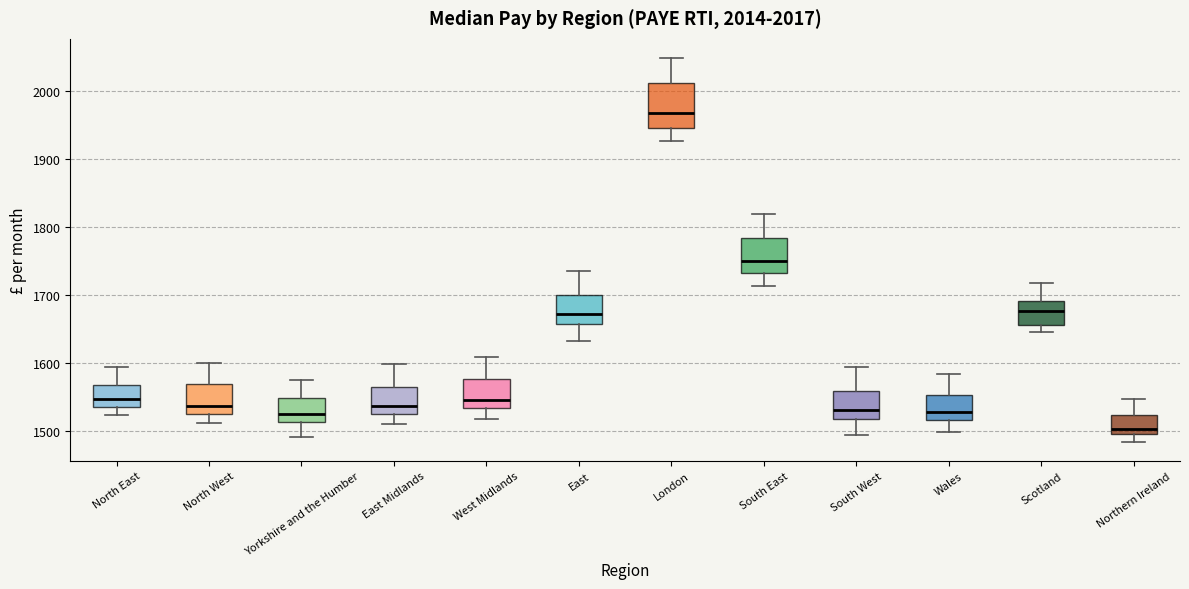

Which box is the tallest, from its lower edge to its upper edge?

London